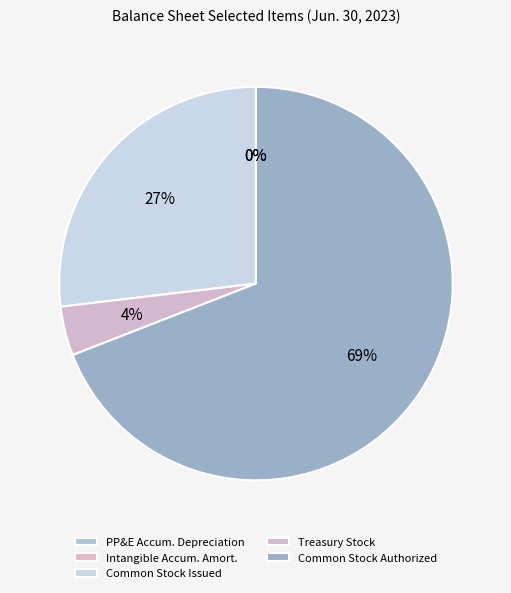

To the nearest percent, what is the average slice percentage?

20%